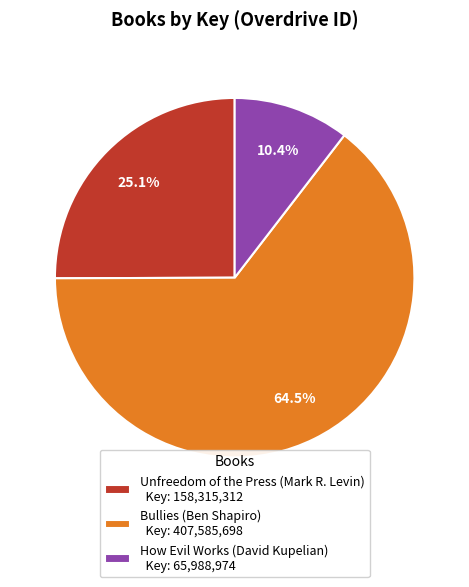

Does How Evil Works (David Kupelian) account for over 50% of the chart?

No